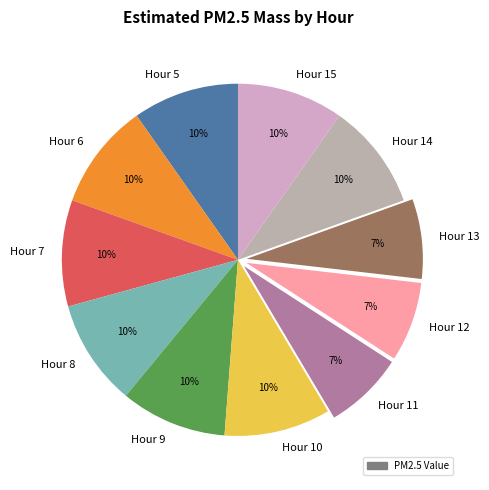

Do Hour 11 and Hour 9 together represent more than half of the pie?

No